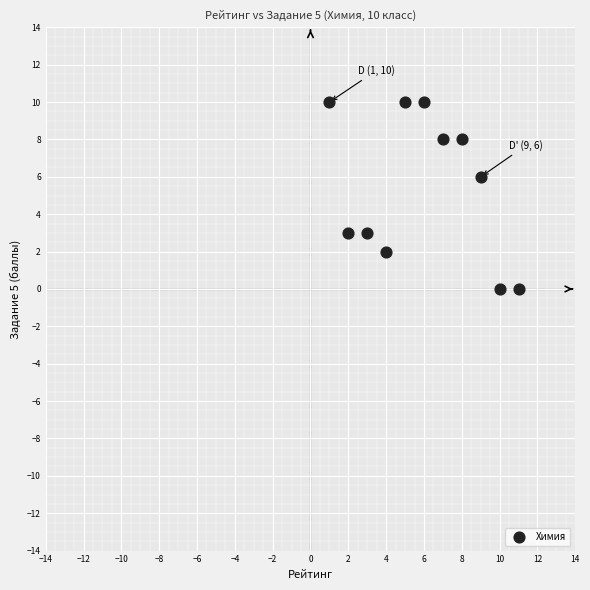

What is the average X value?

6